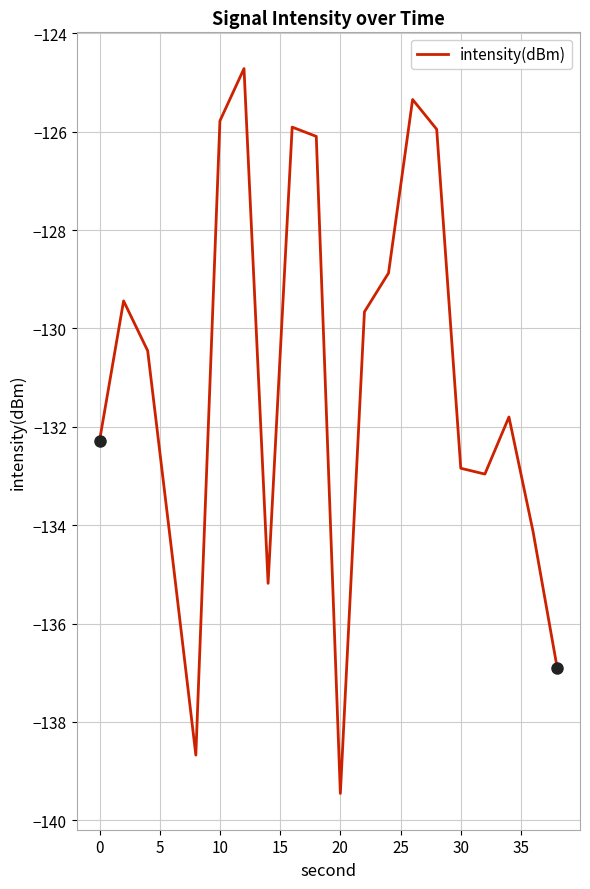

Does the chart have visible grid lines?

Yes